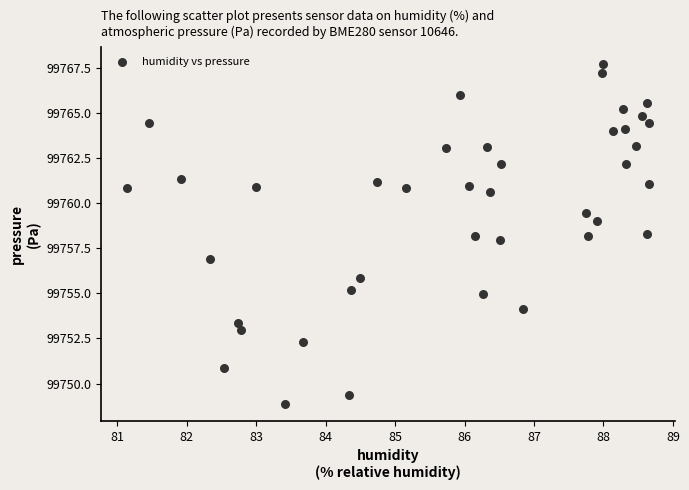

What is the range of Y values (max minus min)?

18.8